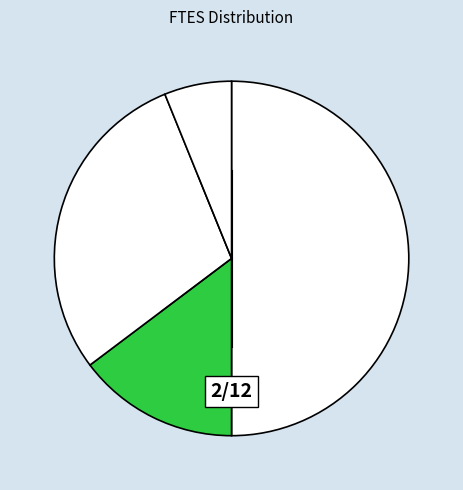

How many slices are in this pie chart?

4